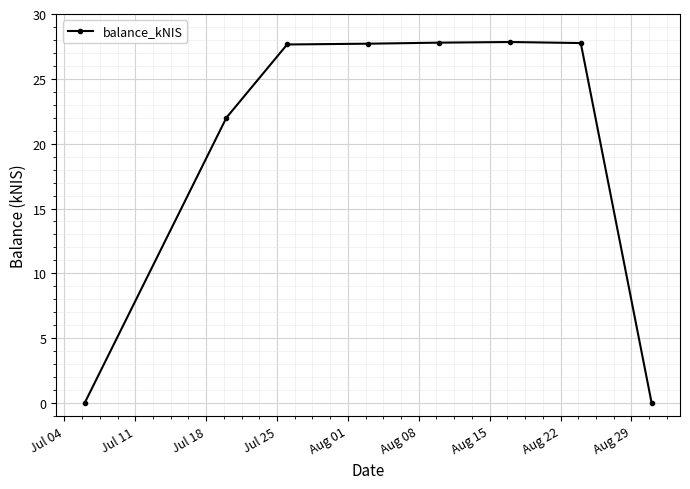

What is the difference between the maximum and minimum values?

27.8